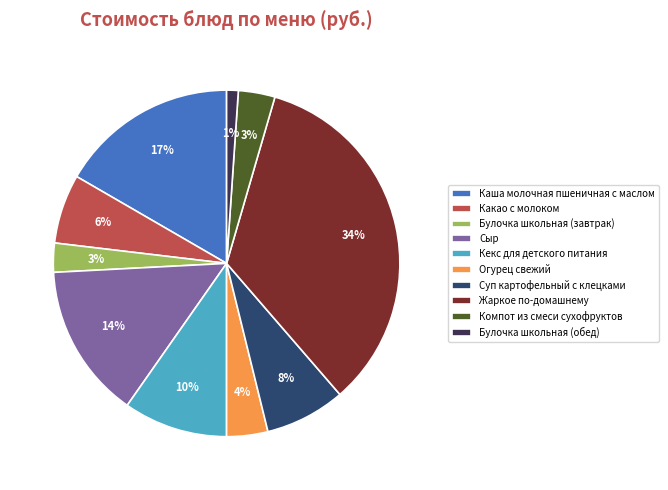

What percentage is the Сыр slice, to the nearest percent?

14%